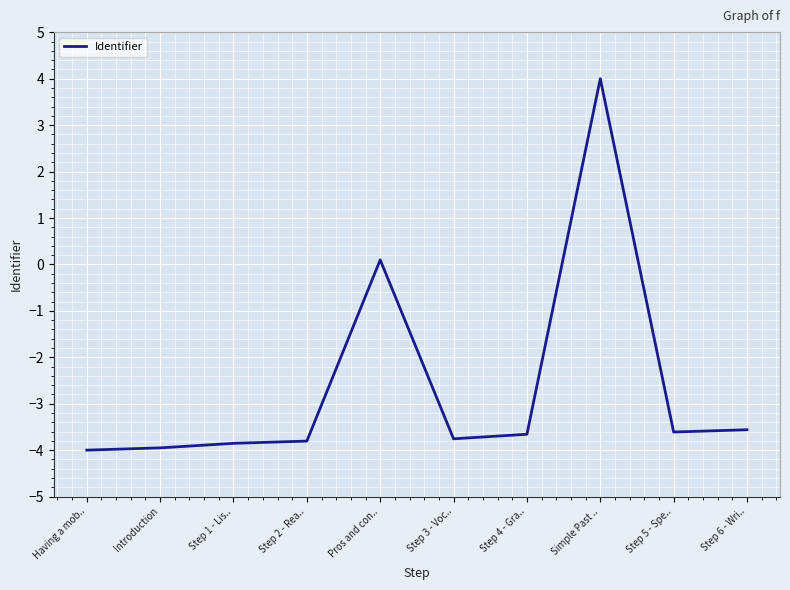

True or false: the data shows -5.8 at Step 1 - Lis...

False